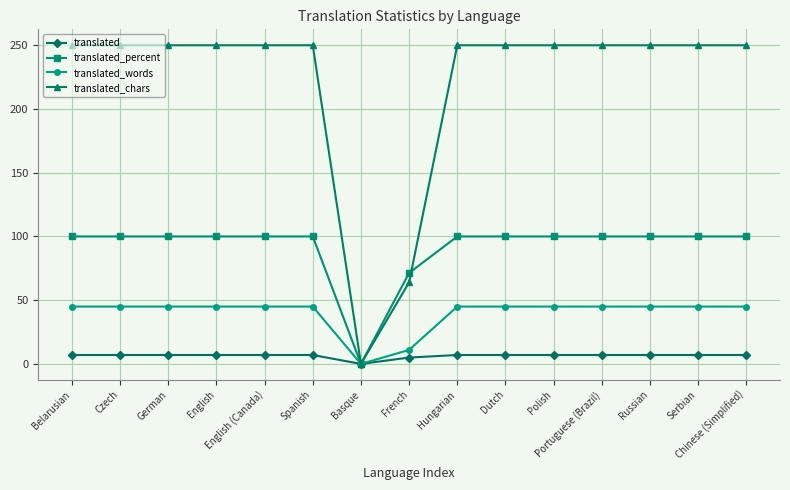

At how many categories does at least one series exceed 242?

13